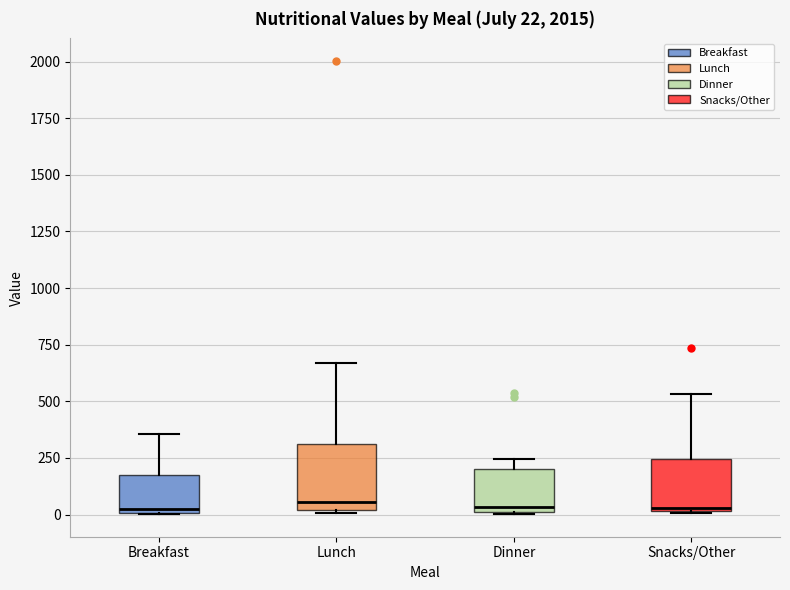

Which box is the tallest, from its lower edge to its upper edge?

Lunch